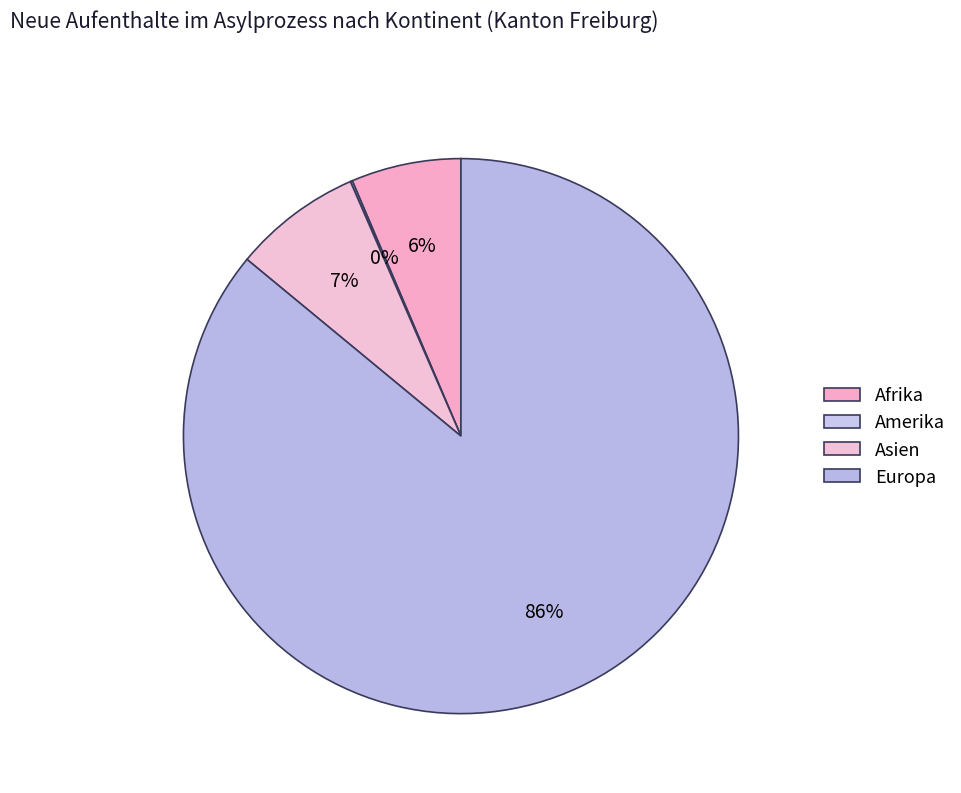

Which category has the smallest portion of the pie?

Amerika